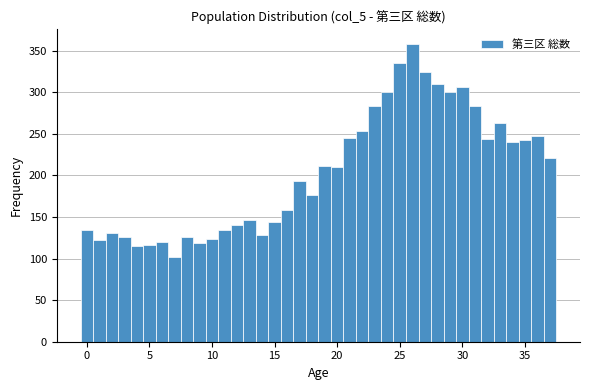

Around what value on the x-axis is the tallest bar? Give the approximate position of its centre, as read against the axis.

26.0